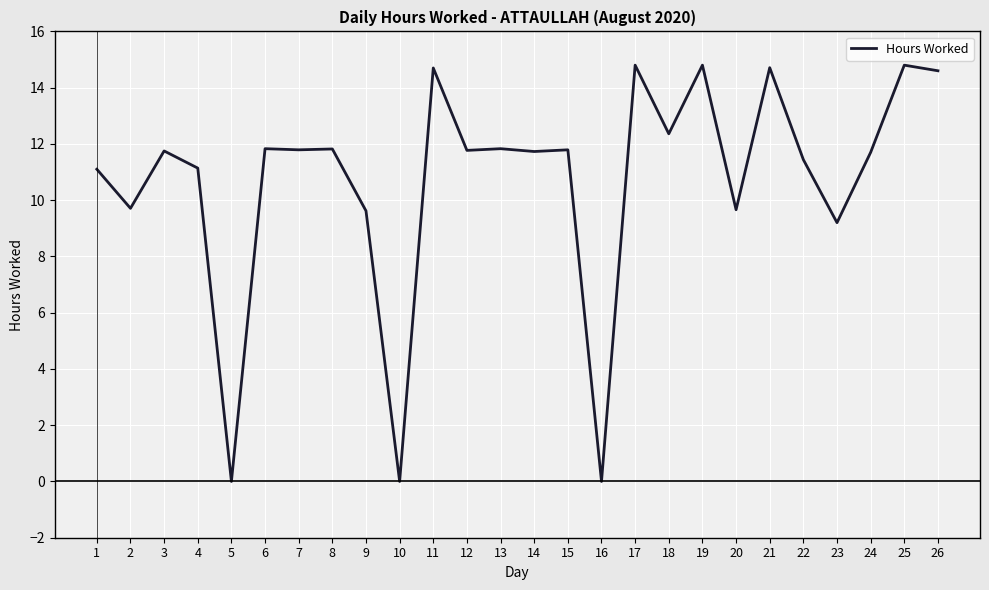

Approximately how many times larger is the value at 4 compared to 21?

0.8